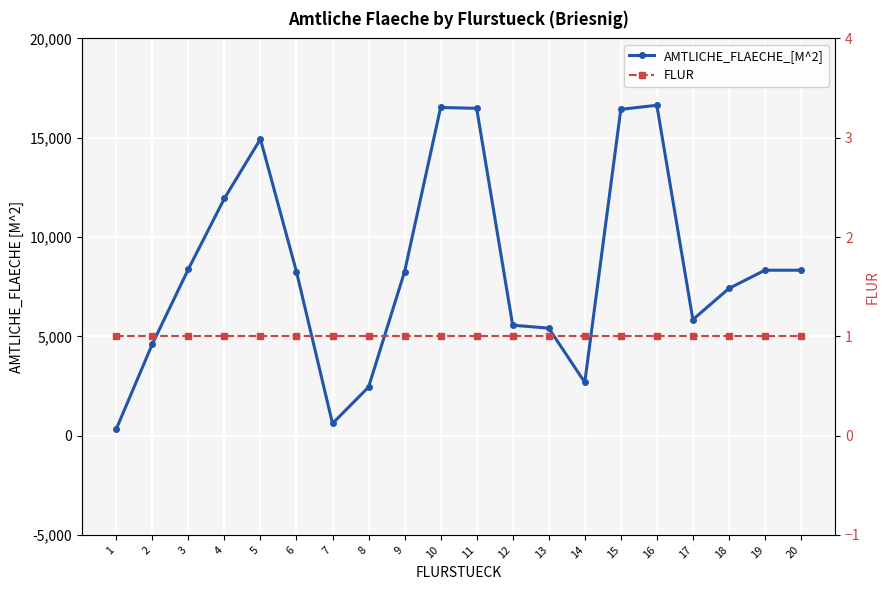

Reading left to right, transcribe all the data shown in this chart.

AMTLICHE_FLAECHE_[M^2]: 332	4608	8380	11941	14932	8252	611	2442	8252	16521	16479	5558	5411	2682	16428	16633	5841	7410	8328	8328
FLUR: 1	1	1	1	1	1	1	1	1	1	1	1	1	1	1	1	1	1	1	1